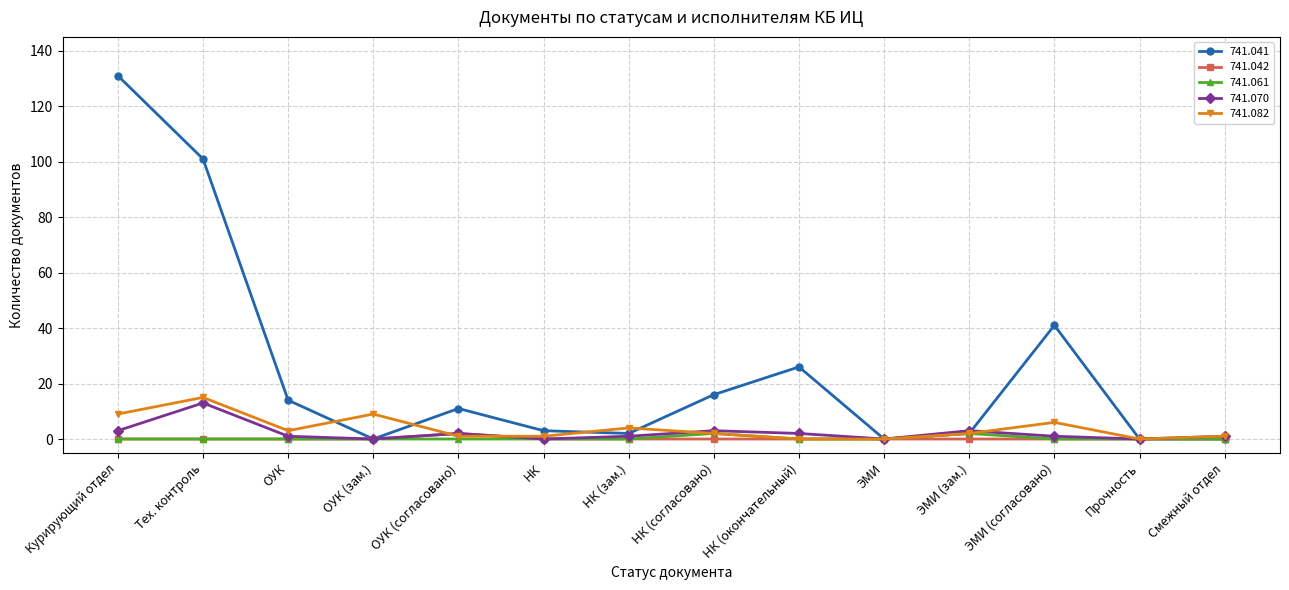

What is the difference between the highest and lowest values at Тех. контроль?

101